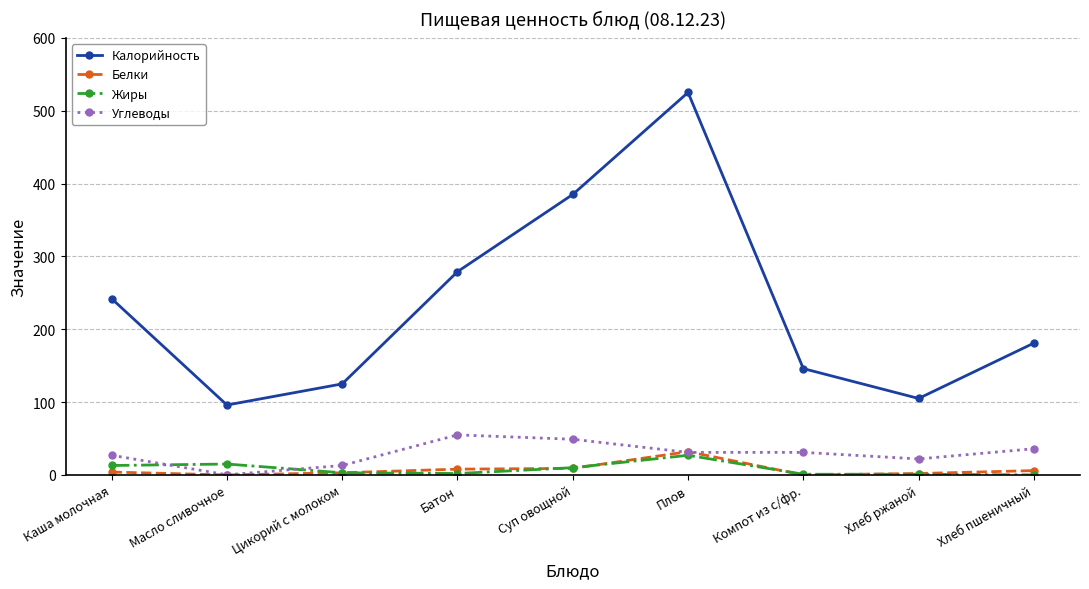

What is the label of the 9th point from the right?

Каша молочная